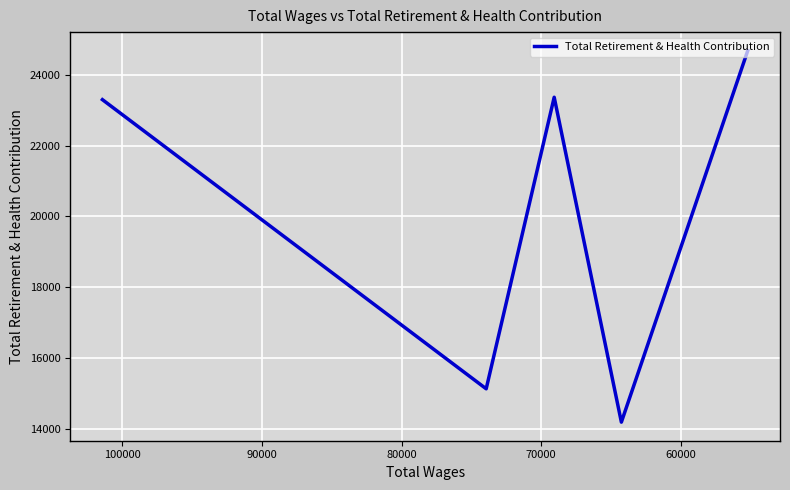

True or false: there are more than 0 points higher than both neighbors.

True